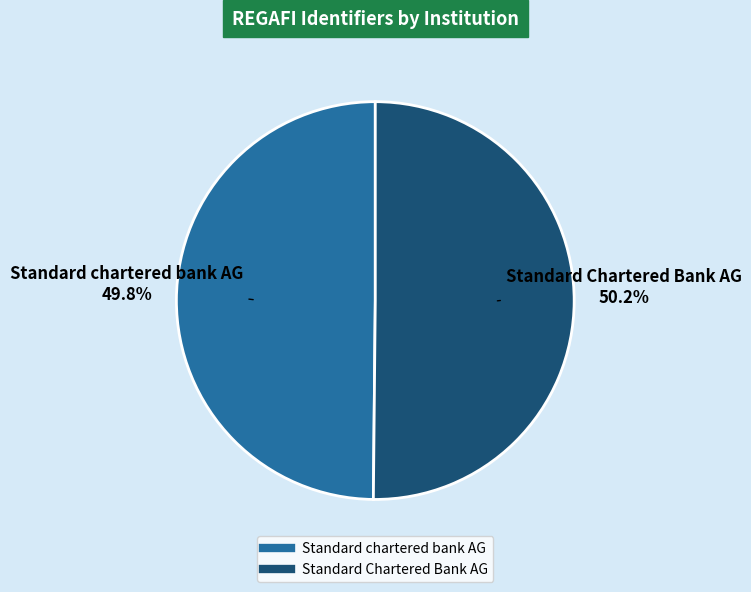

Does any single category account for the majority?

Yes